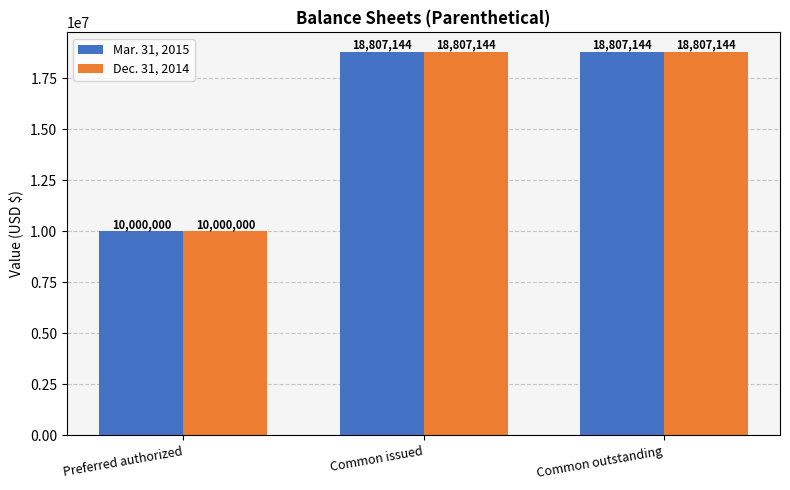

What is the total value across all series at Common issued?

37614288